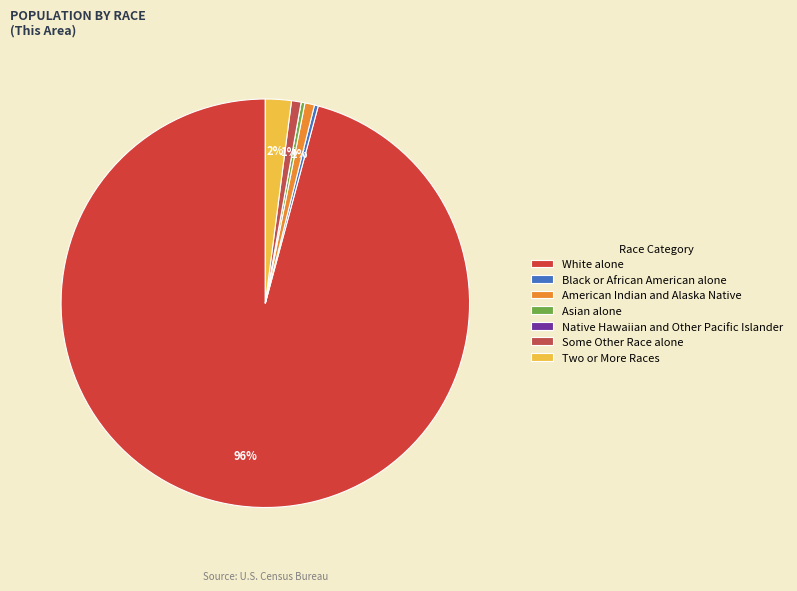

How many slices are in this pie chart?

7